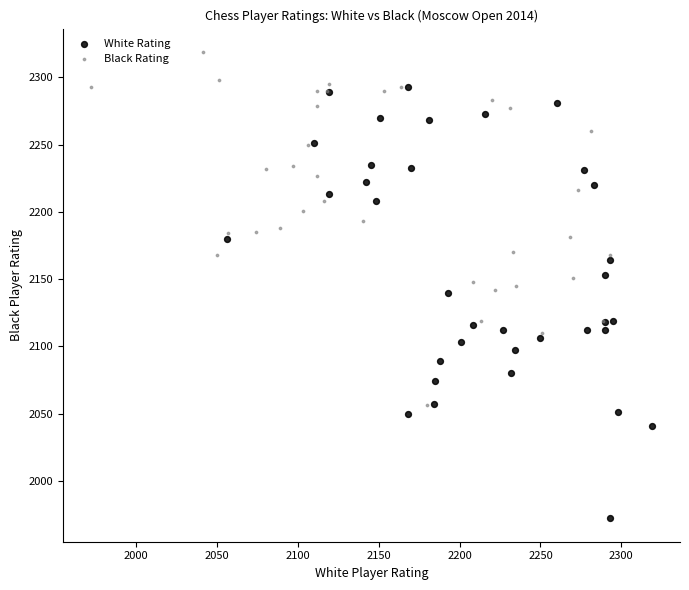

Which series contains the highest Y value?

Black Rating